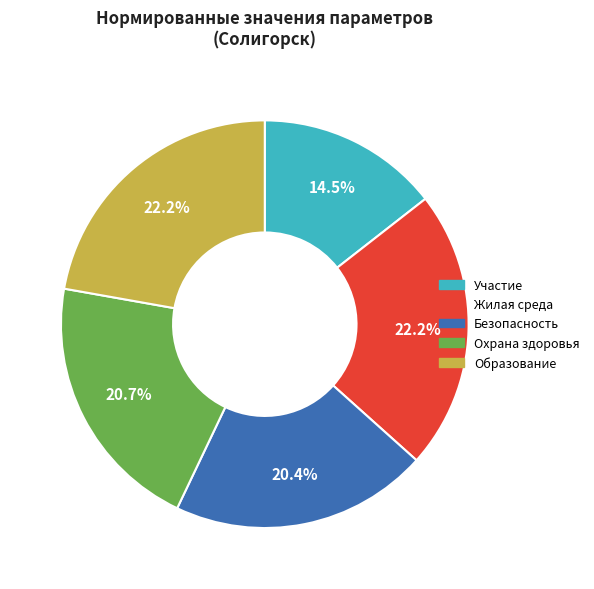

Count the number of slices in the pie.

5